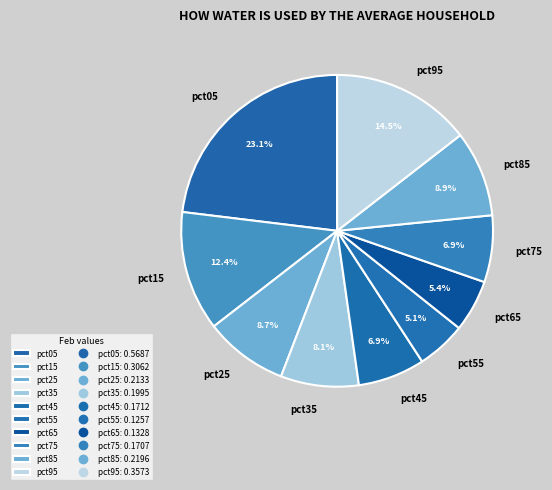

How many slices are in this pie chart?

10